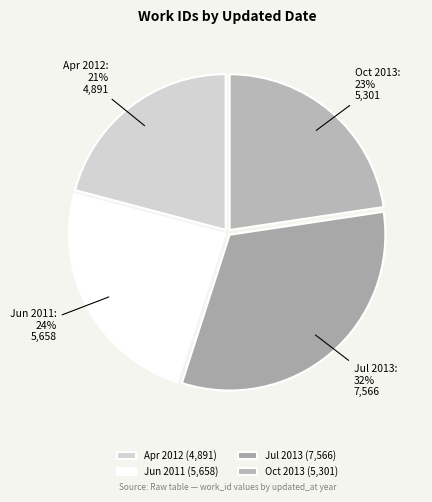

Combined, do Apr 2012 and Jul 2013 account for over 50%?

Yes